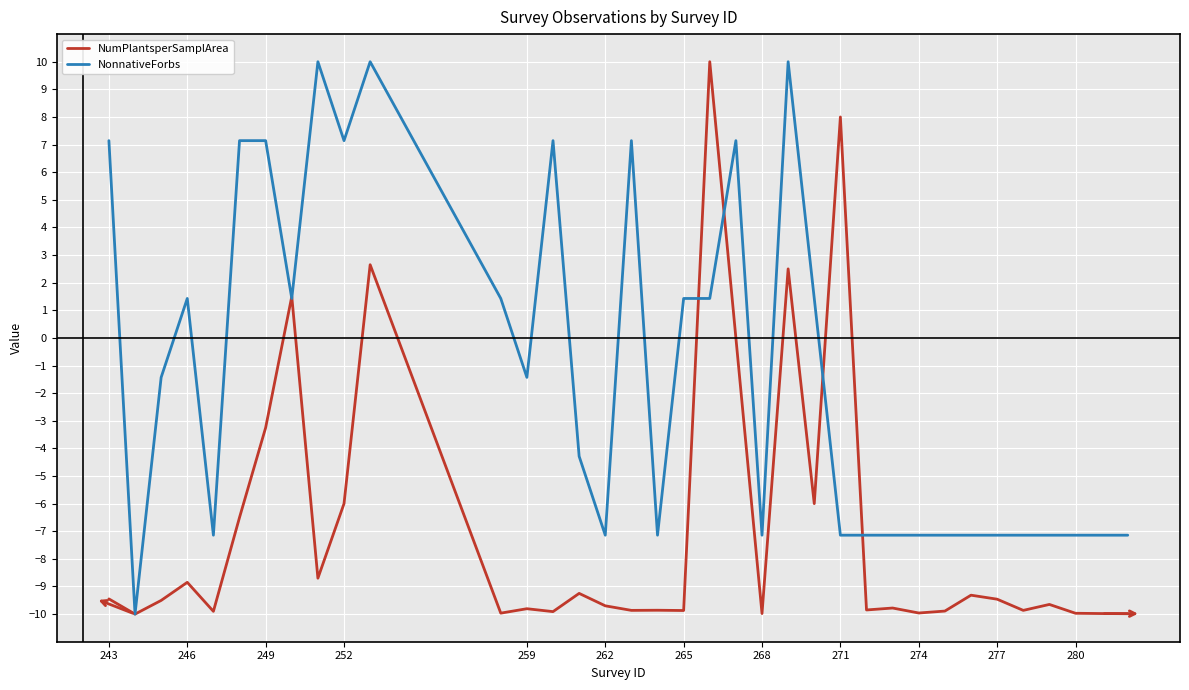

What are all the series names shown in the legend?

NumPlantsperSamplArea, NonnativeForbs